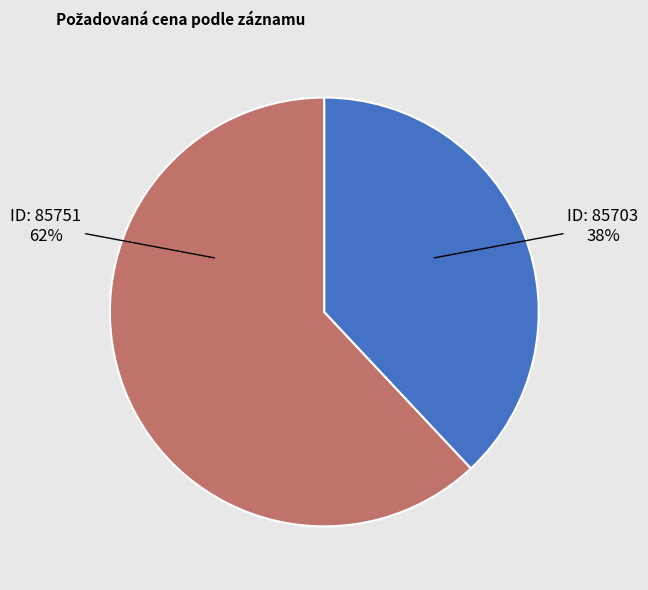

To the nearest percent, what is the difference between the largest and smallest slice percentages?

24%